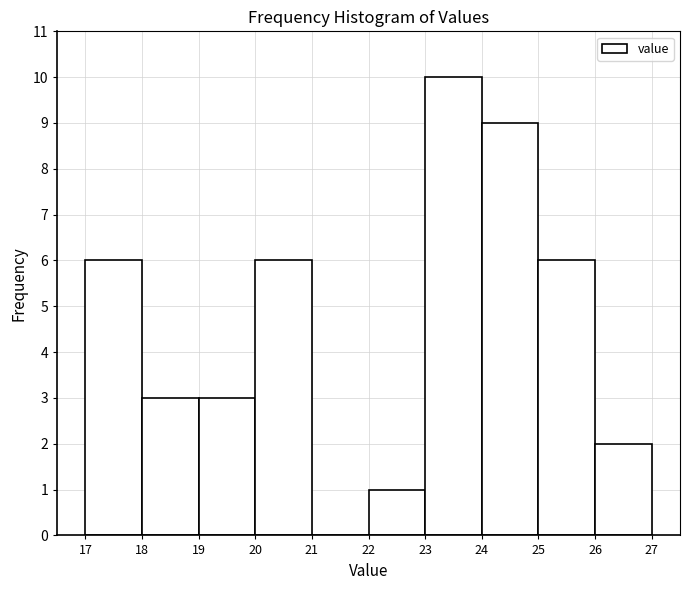

Which range on the x-axis has the tallest bar?

23 to 24